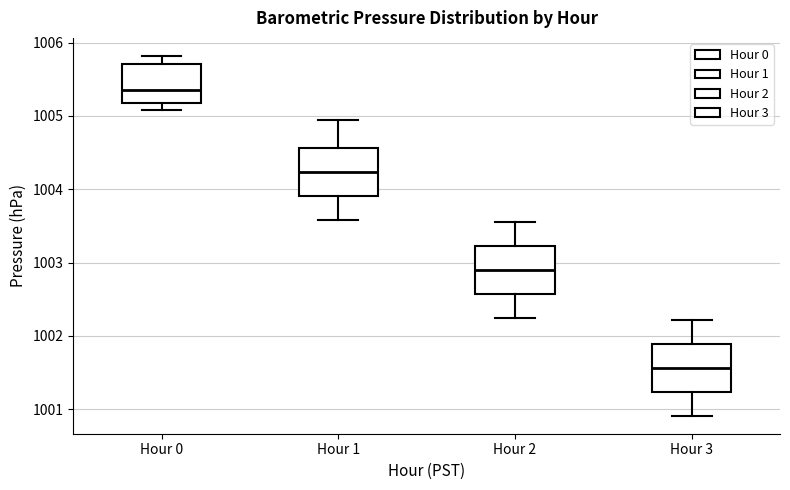

Which box's median line is the lowest?

Hour 3